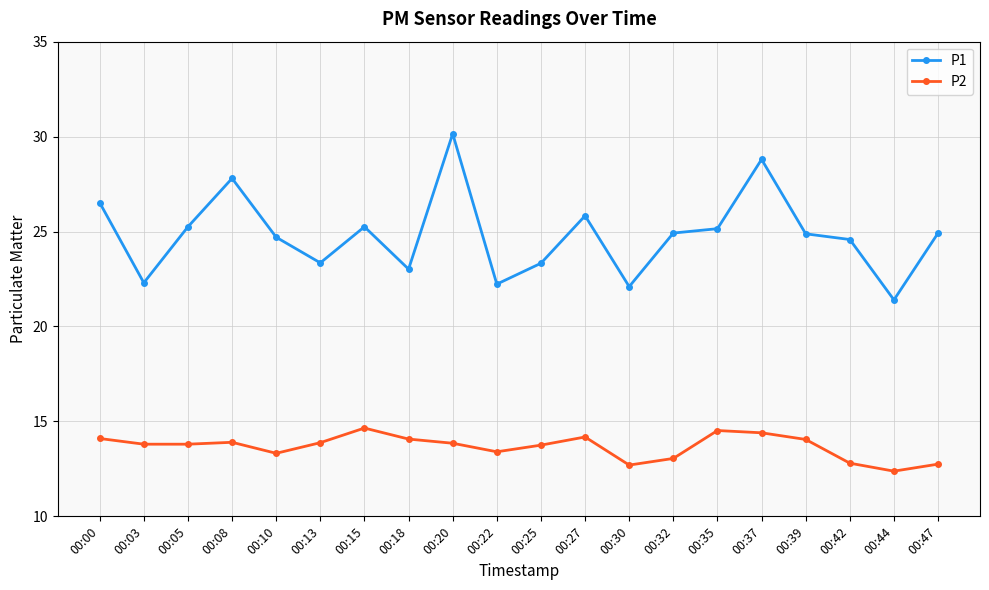

What is the total value across all series at 00:20?

44.0